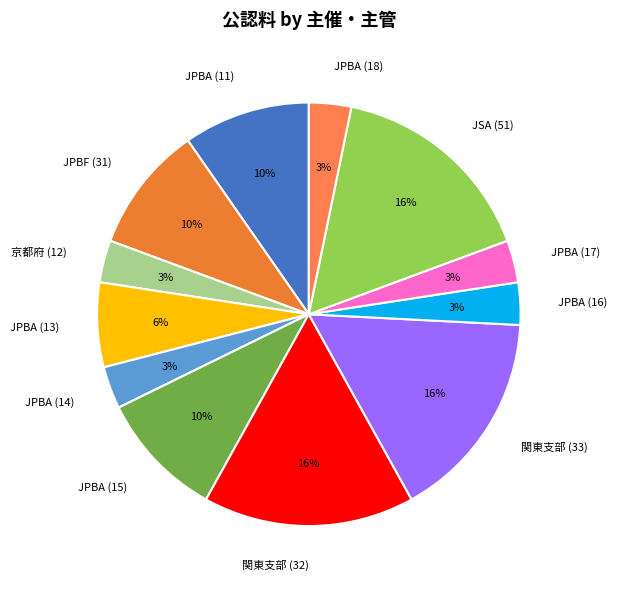

The JPBA (13) slice represents 17% of the pie. True or false?

False